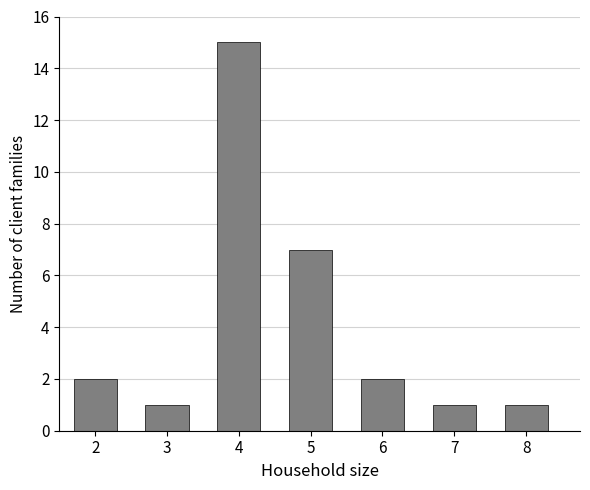

Reading left to right, transcribe all the data shown in this chart.

2=2	3=1	4=15	5=7	6=2	7=1	8=1